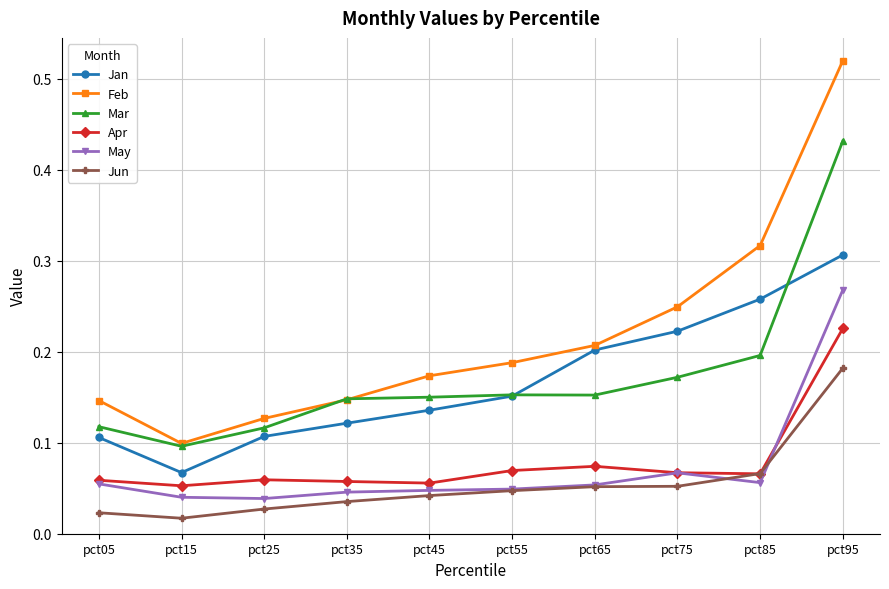

At how many categories does at least one series exceed 0?

10